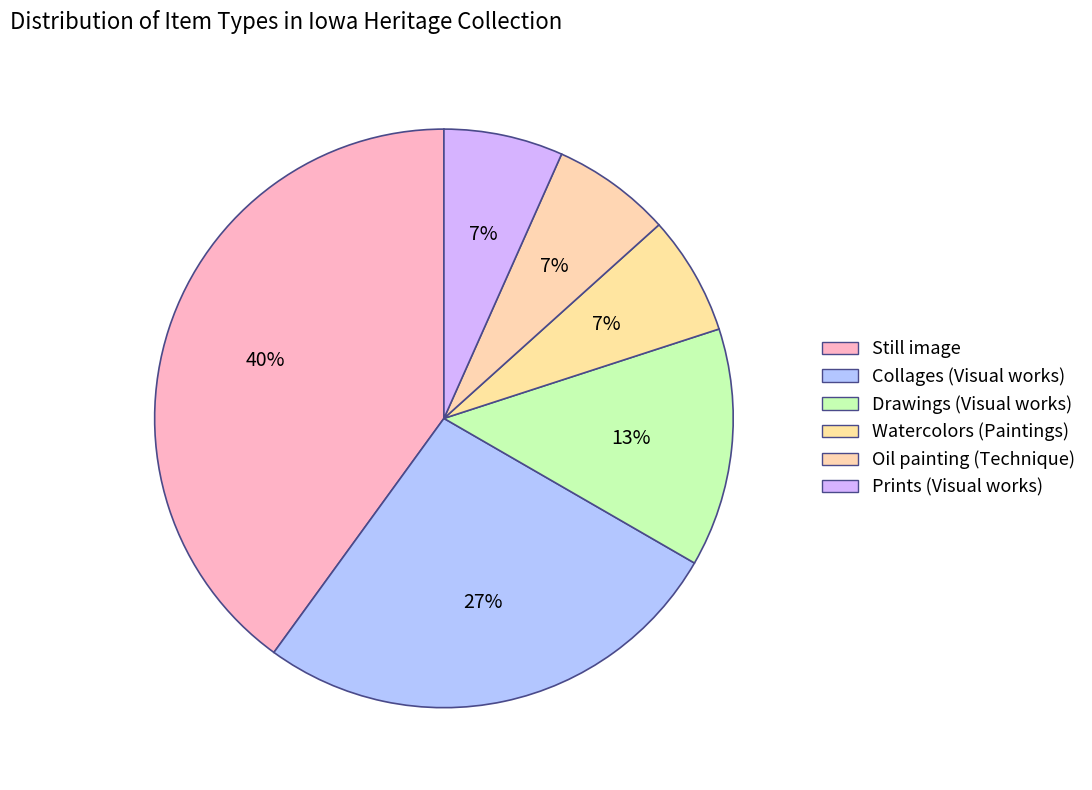

Rank the categories by value from highest to lowest.

Still image, Collages (Visual works), Drawings (Visual works), Watercolors (Paintings), Oil painting (Technique), Prints (Visual works)